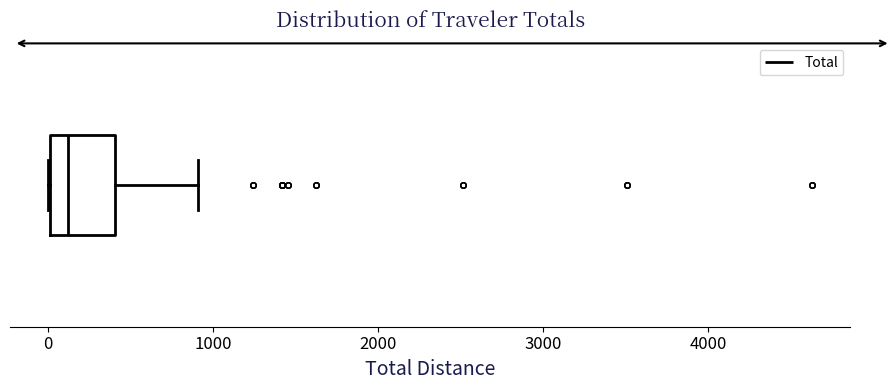

Read this box plot against the x-axis: the position of the median line, the range covered by the box, and the ends of both whiskers. The values are not printed on the chart, so give them approximately, as read against the axis.

median 100, box 0 to 400, whiskers 0 to 900